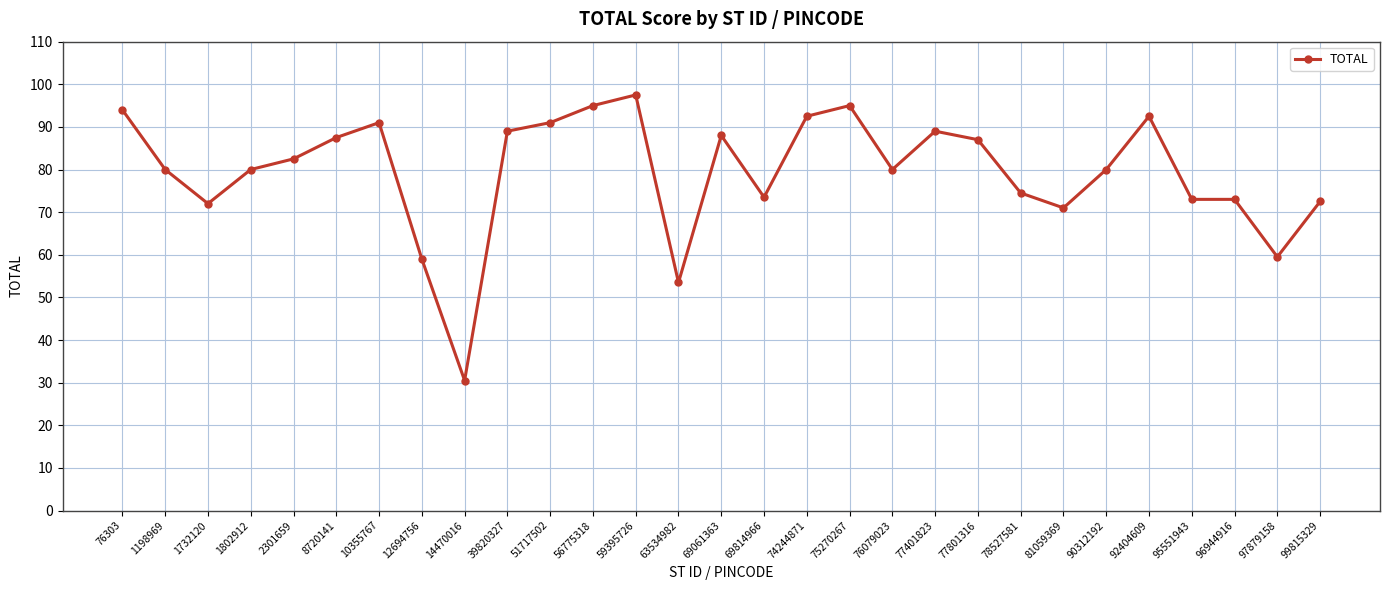

Reading right to left, transcribe all the data shown in this chart.

72.5	59.5	73.0	73.0	92.5	80.0	71.0	74.5	87.0	89.0	80.0	95.0	92.5	73.5	88.0	53.5	97.5	95.0	91.0	89.0	30.5	59.0	91.0	87.5	82.5	80.0	72.0	80.0	94.0